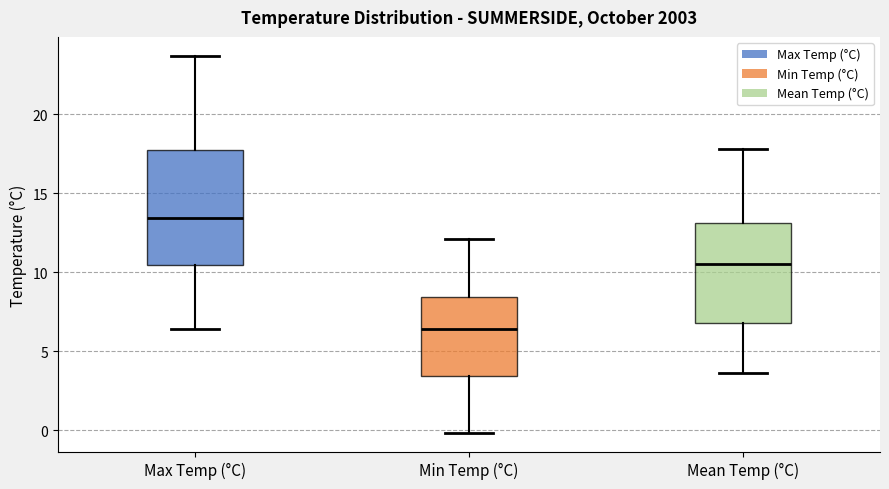

Reading left to right, read every box against the y-axis: the position of its median line, the range the box covers, and the ends of its whiskers. The values are not printed on the chart, so give them approximately, as read against the axis.

Max Temp (°C): median 13.5, box 10.5 to 18.0, whiskers 6.5 to 23.5
Min Temp (°C): median 6.5, box 3.5 to 8.5, whiskers 0.0 to 12.0
Mean Temp (°C): median 10.5, box 7.0 to 13.0, whiskers 3.5 to 18.0